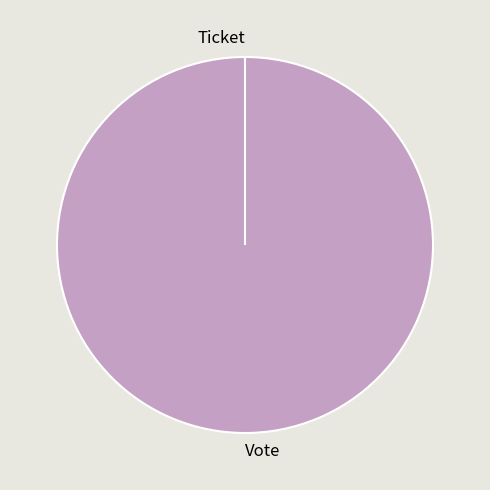

Which category has the smallest portion of the pie?

Ticket